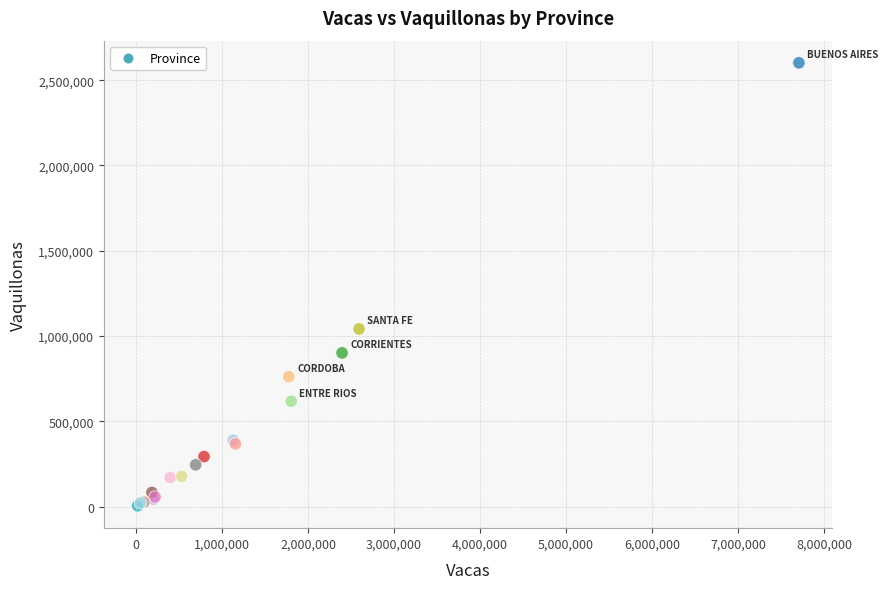

What Y value in the scatter plot is closest to 1302618?

1041788